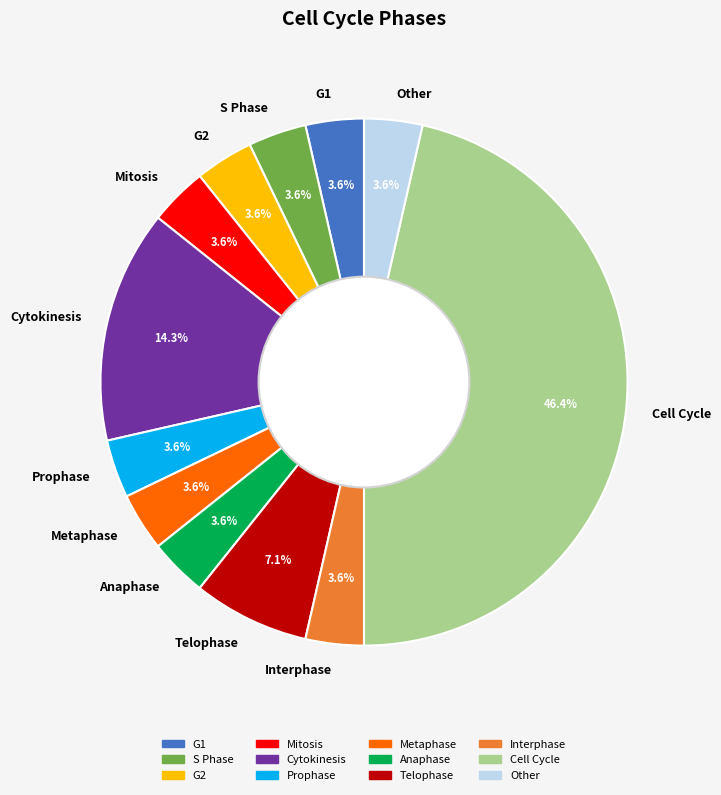

Is the sum of Cell Cycle and Telophase greater than half?

Yes